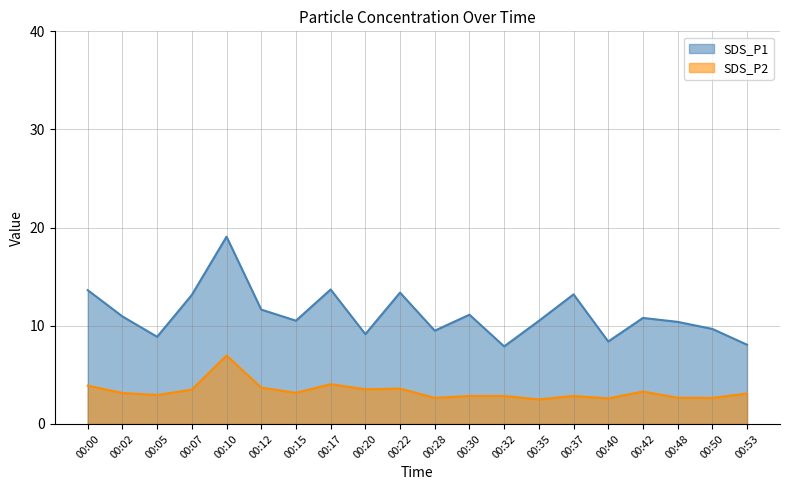

Which category has the lowest value in the SDS_P2 series?

00:35